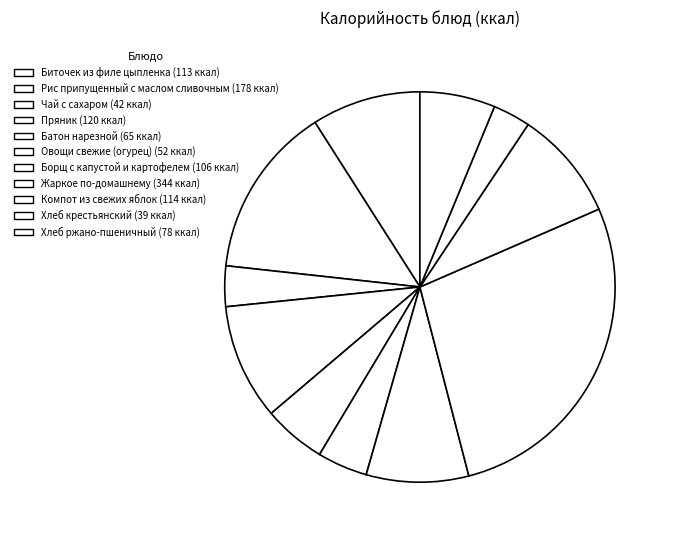

To the nearest percent, what is the difference between the Пряник and Овощи свежие (огурец) slice percentages?

5%